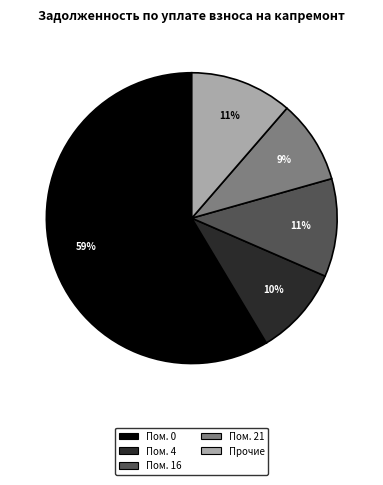

Do Пом. 0 and Пом. 4 together represent more than half of the pie?

Yes